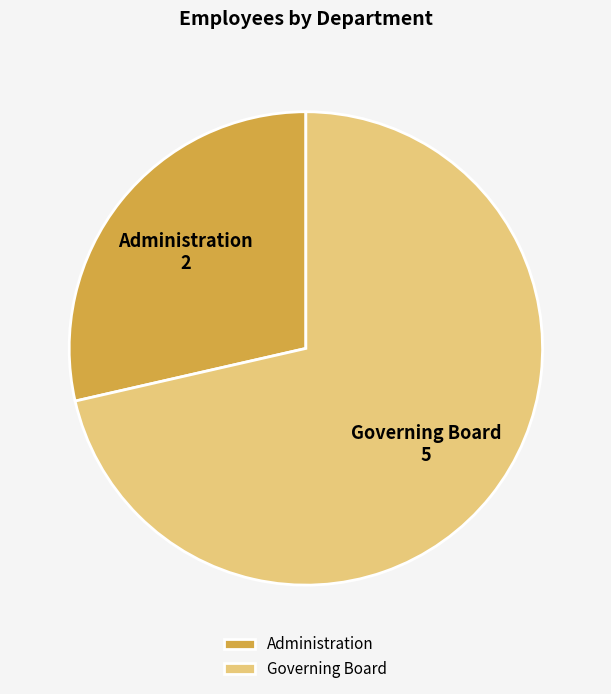

What is the ratio of the value at Governing Board to the value at Administration?

2.5